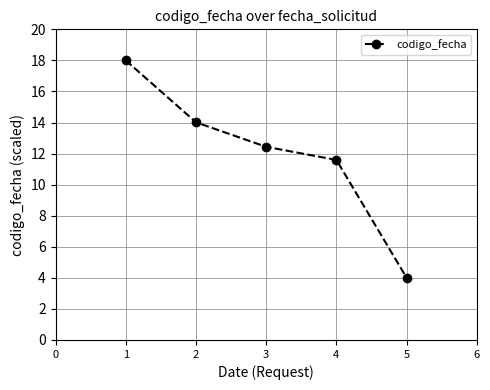

How many values exceed 12?

3